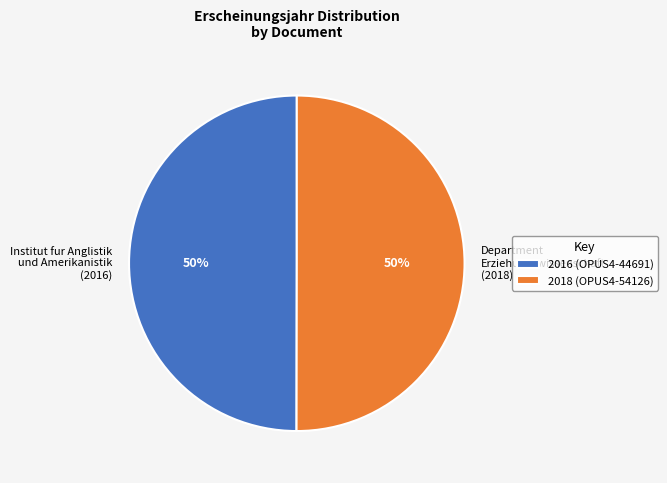

Is it true that Institut fur Anglistik und Amerikanistik is 37% of the pie?

False